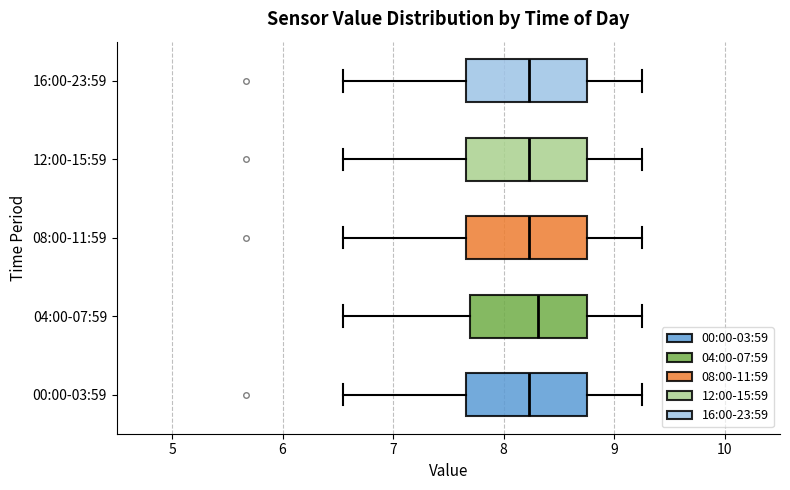

Where is the right edge of the box for 16:00-23:59 on the x-axis? The values are not printed on the chart, so give them approximately, as read against the axis.

8.8